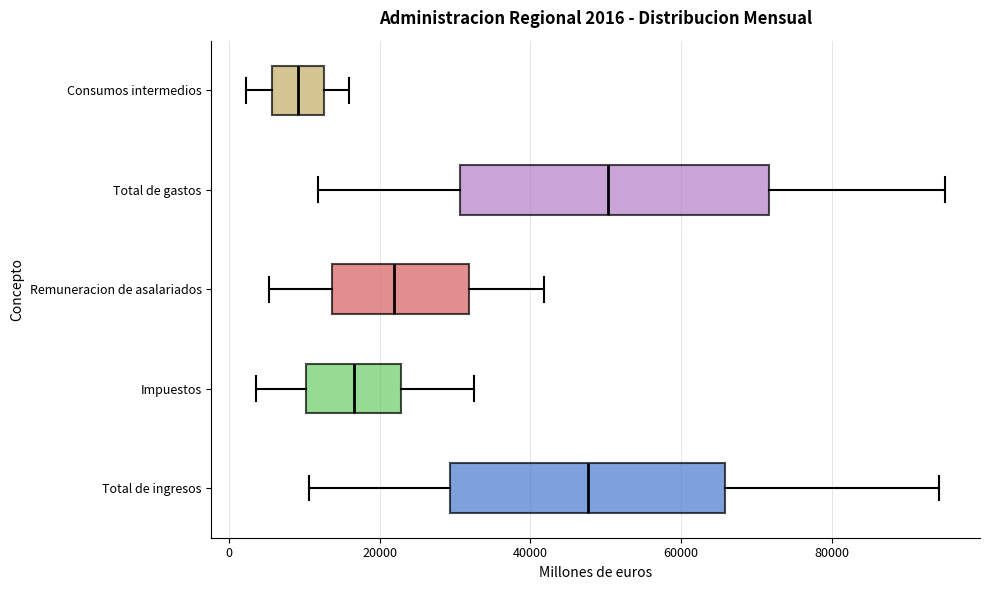

Which box is the widest, from its left edge to its right edge?

Total de gastos